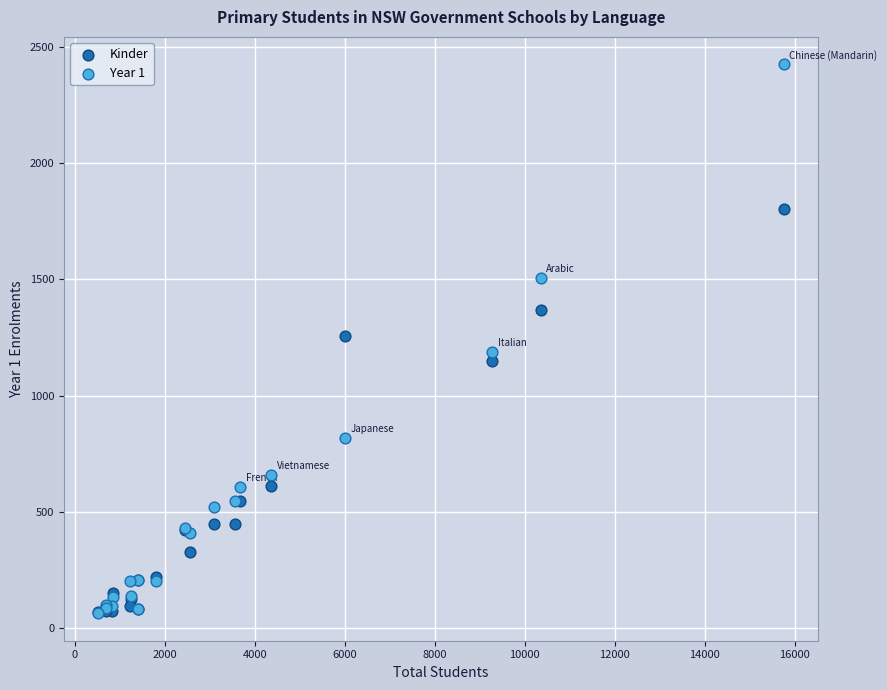

In the Kinder series, what Y value is closest to 935?

1148